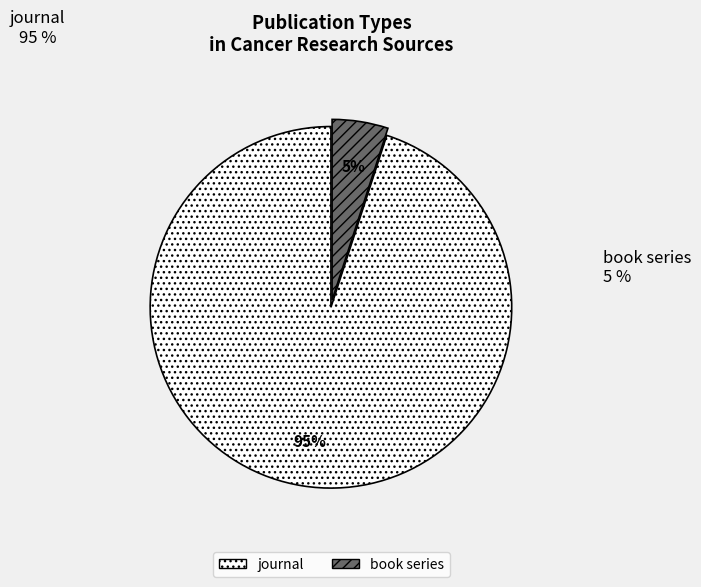

Do journal and book series together represent more than half of the pie?

Yes